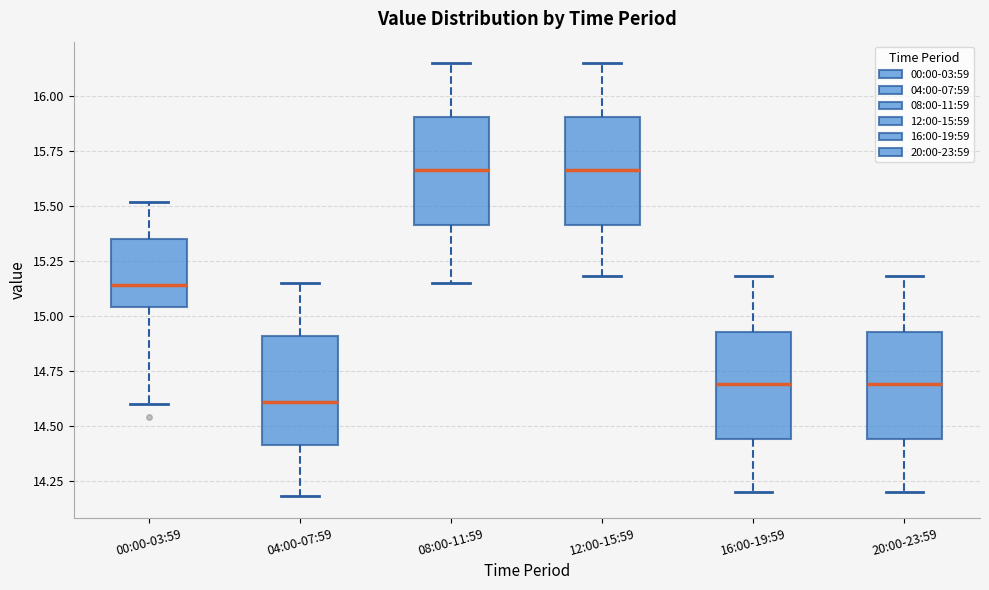

Reading left to right, read every box against the y-axis: the position of its median line, the range the box covers, and the ends of its whiskers. The values are not printed on the chart, so give them approximately, as read against the axis.

00:00-03:59: median 15.15, box 15.05 to 15.35, whiskers 14.60 to 15.50
04:00-07:59: median 14.60, box 14.40 to 14.90, whiskers 14.20 to 15.15
08:00-11:59: median 15.65, box 15.40 to 15.90, whiskers 15.15 to 16.15
12:00-15:59: median 15.65, box 15.40 to 15.90, whiskers 15.20 to 16.15
16:00-19:59: median 14.70, box 14.45 to 14.95, whiskers 14.20 to 15.20
20:00-23:59: median 14.70, box 14.45 to 14.95, whiskers 14.20 to 15.20